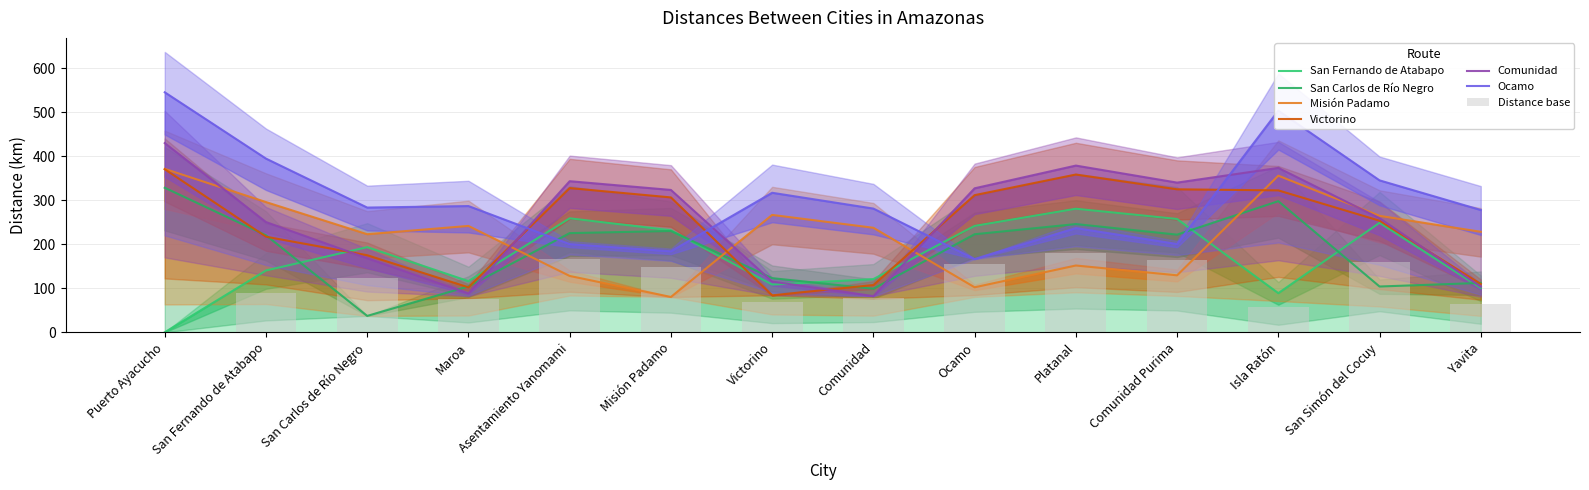

Which category has the highest value in the San Fernando de Atabapo series?

Platanal